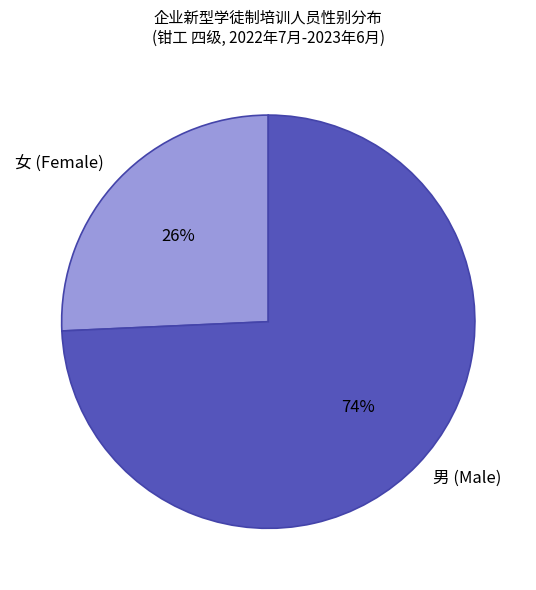

To the nearest percent, what portion does 女 represent?

26%